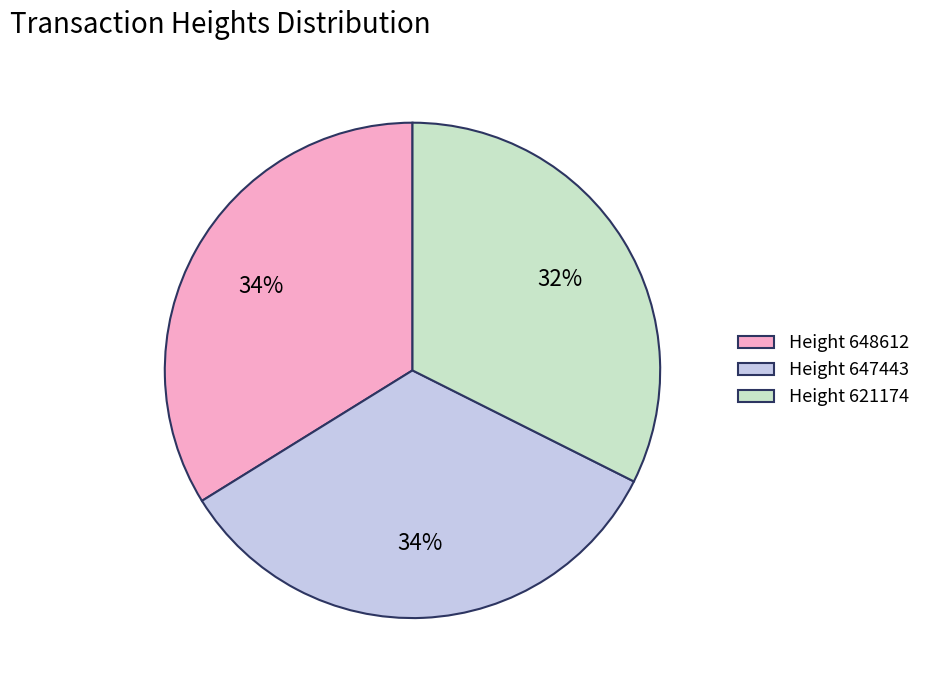

Which category has the smallest portion of the pie?

Height 621174